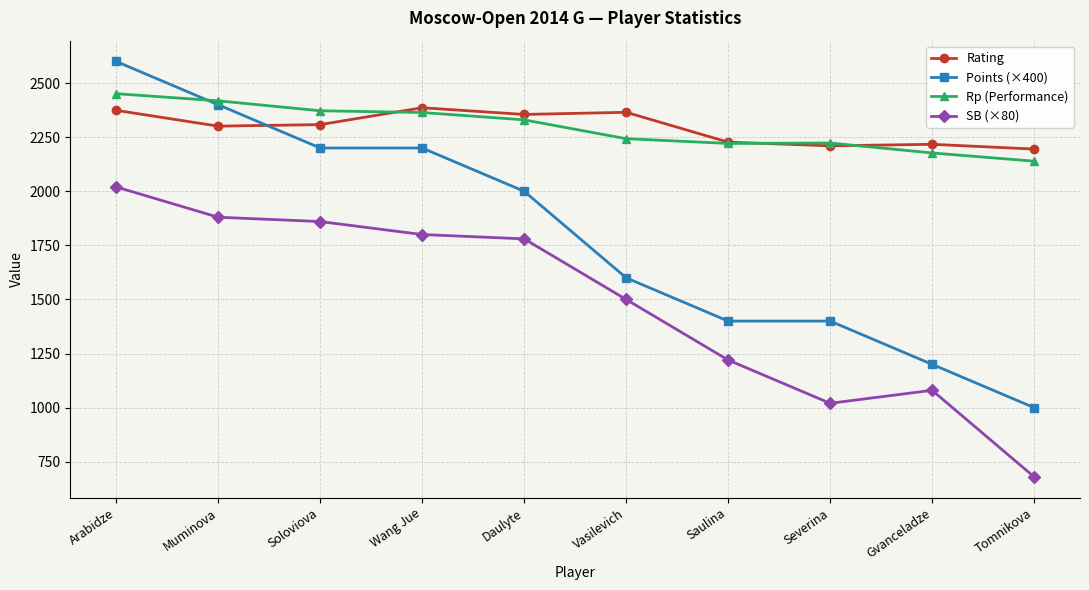

Which series has the largest range (max minus min)?

Points (×400)